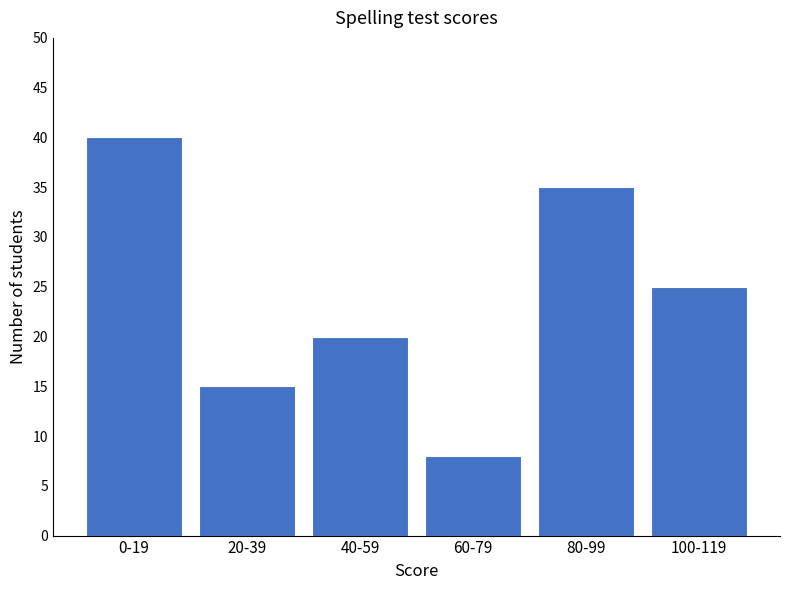

Reading left to right, what are all the values shown in this chart?

40	15	20	8	35	25